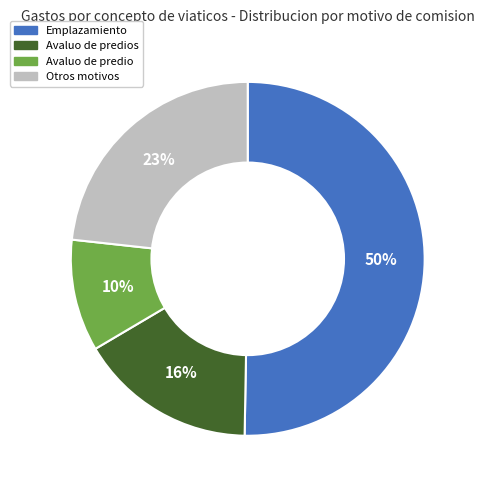

Does any single category account for the majority?

Yes